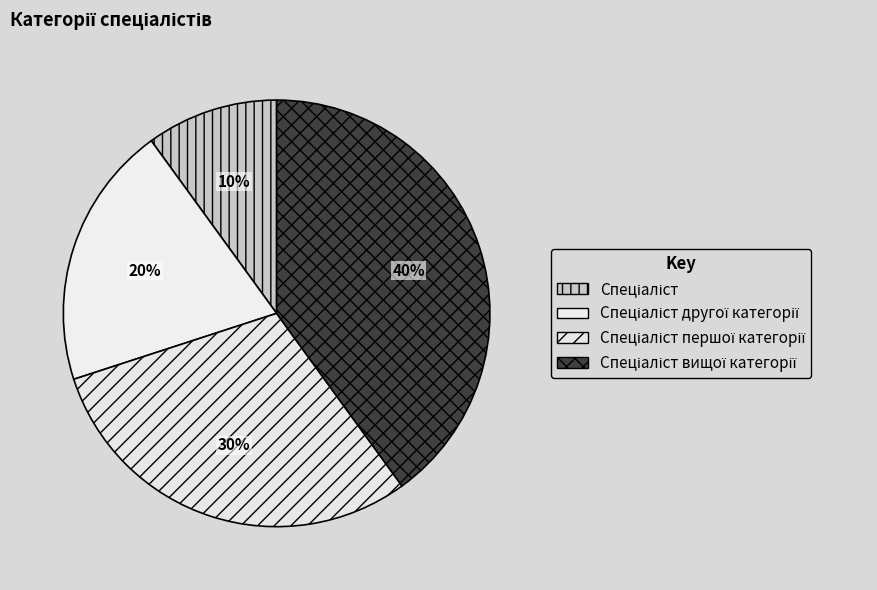

To the nearest percent, what is the difference between the Спеціаліст другої категорії and Спеціаліст slice percentages?

10%